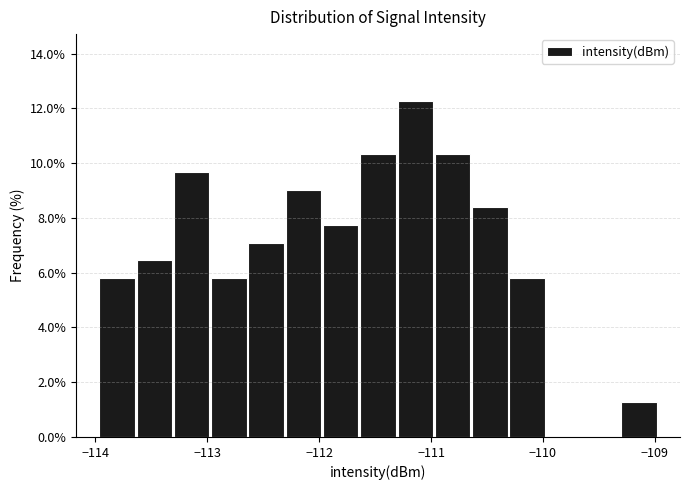

Around what value on the x-axis is the tallest bar? Give the approximate position of its centre, as read against the axis.

-111.1